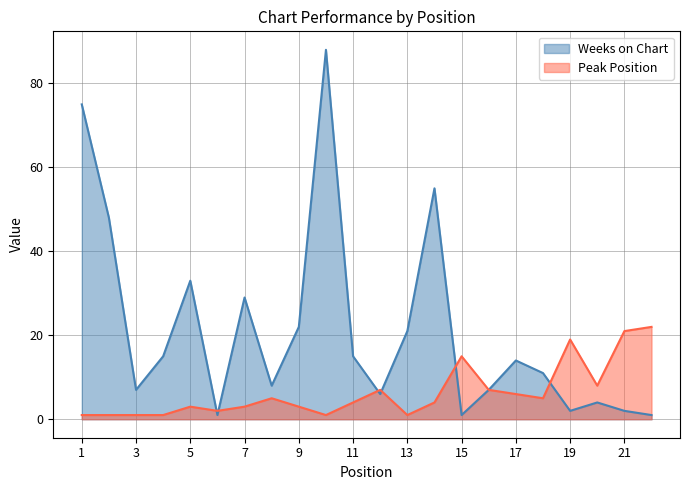

Which series has the largest range (max minus min)?

Weeks on Chart